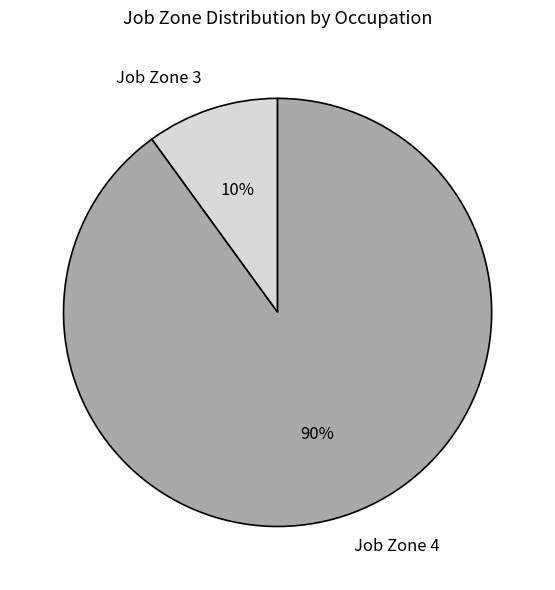

To the nearest percent, what is the difference between the Job Zone 3 and Job Zone 4 slice percentages?

80%